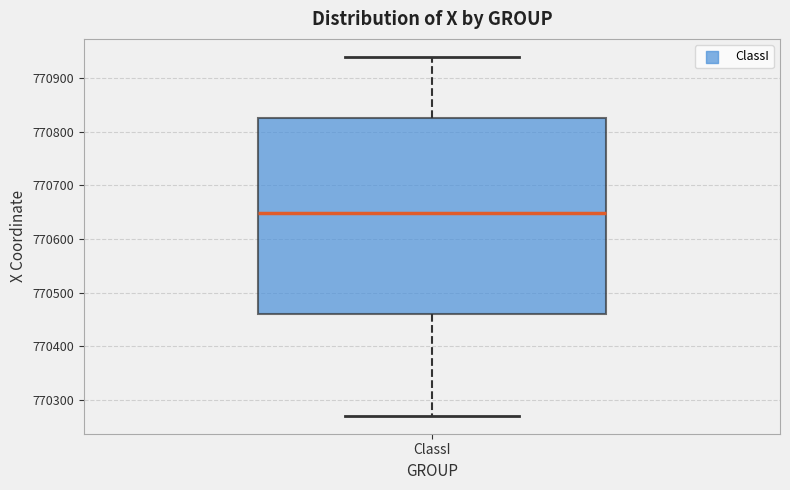

Transcribe this box plot: give where the median line is, the range the box spans, and where the two whiskers end, as read against the y-axis. The values are not printed on the chart, so give them approximately, as read against the axis.

median 770650, box 770460 to 770830, whiskers 770270 to 770940